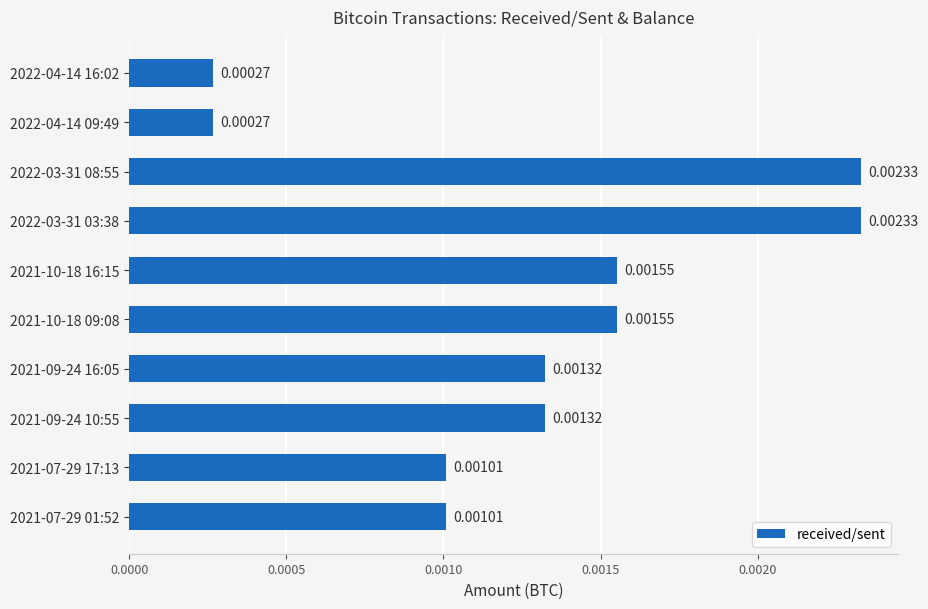

Between 2021-09-24 10:55 and 2021-10-18 16:15, which is larger?

2021-10-18 16:15